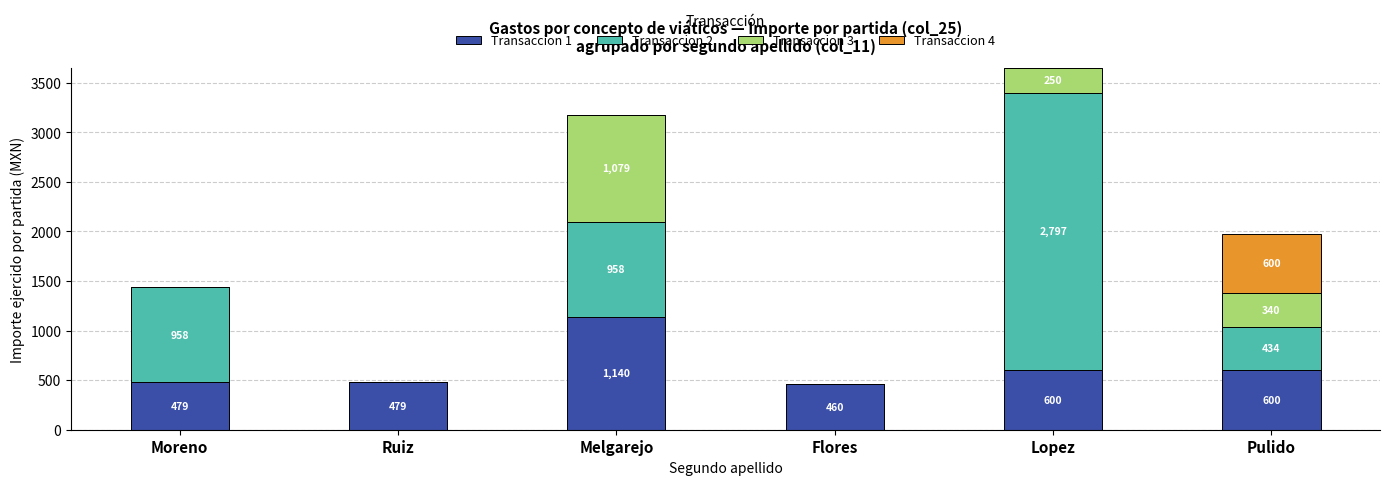

Are the bars horizontal?

No